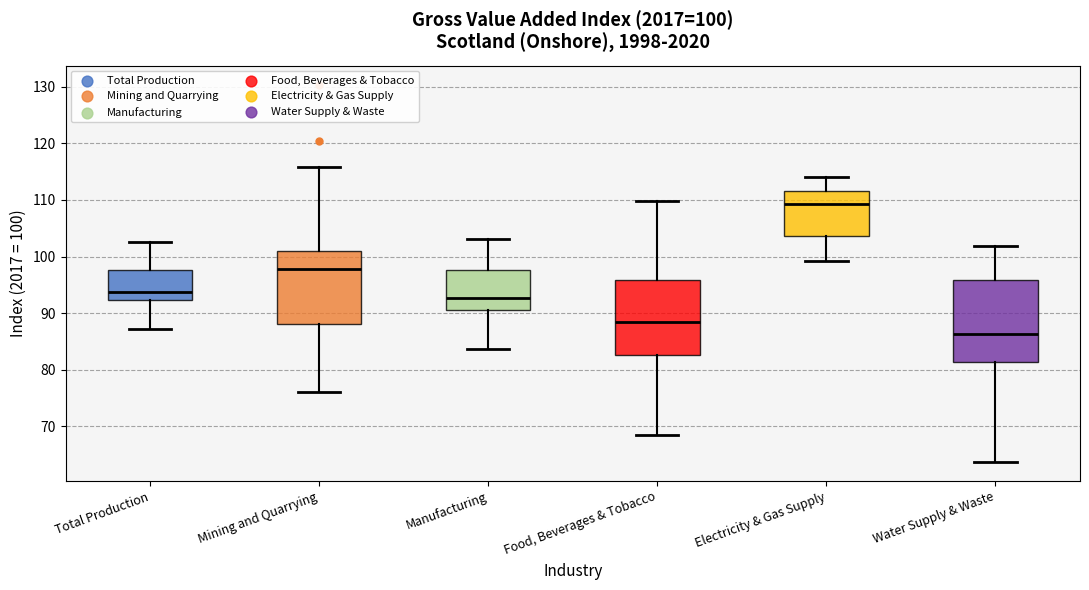

Which box has the lowest median line?

Water Supply & Waste